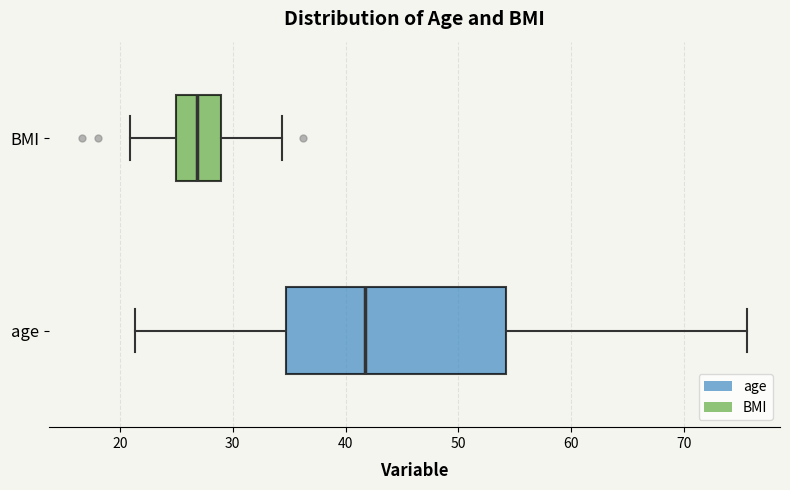

Reading bottom to top, read every box against the x-axis: the position of its median line, the range the box covers, and the ends of its whiskers. The values are not printed on the chart, so give them approximately, as read against the axis.

age: median 42, box 35 to 54, whiskers 21 to 76
BMI: median 27, box 25 to 29, whiskers 21 to 34